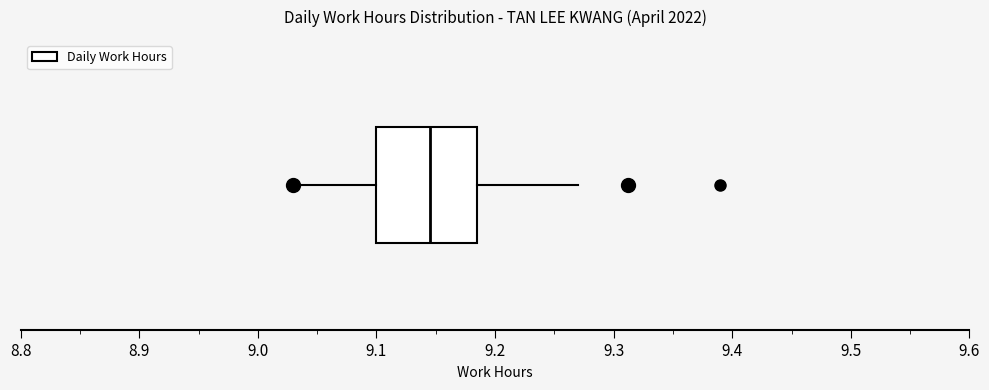

Transcribe this box plot: give where the median line is, the range the box spans, and where the two whiskers end, as read against the x-axis. The values are not printed on the chart, so give them approximately, as read against the axis.

median 9.15, box 9.10 to 9.19, whiskers 9.03 to 9.27